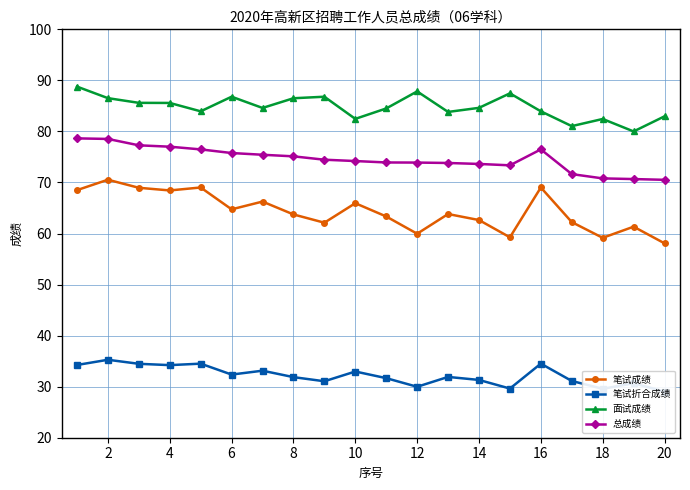

List the series in order of their overall mean, highest first.

面试成绩, 总成绩, 笔试成绩, 笔试折合成绩